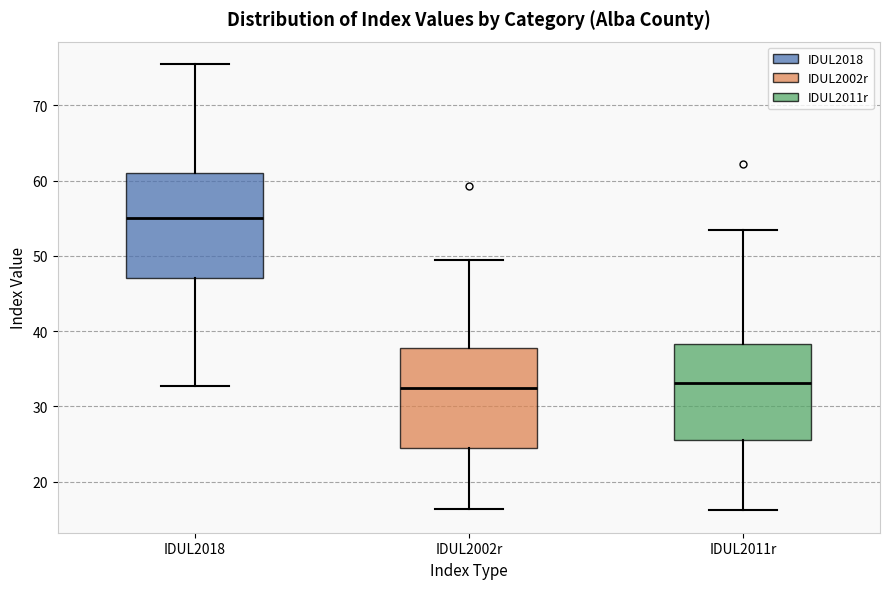

Reading left to right, read every box against the y-axis: the position of its median line, the range the box covers, and the ends of its whiskers. The values are not printed on the chart, so give them approximately, as read against the axis.

IDUL2018: median 55, box 47 to 61, whiskers 33 to 75
IDUL2002r: median 32, box 24 to 38, whiskers 16 to 49
IDUL2011r: median 33, box 26 to 38, whiskers 16 to 53